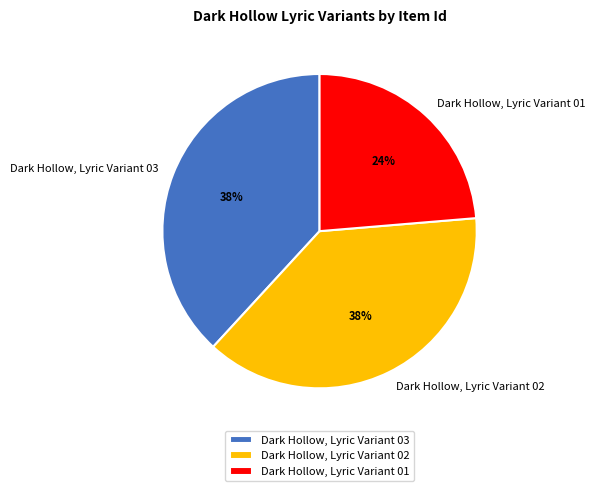

True or false: Dark Hollow, Lyric Variant 03 accounts for 29% of the total.

False